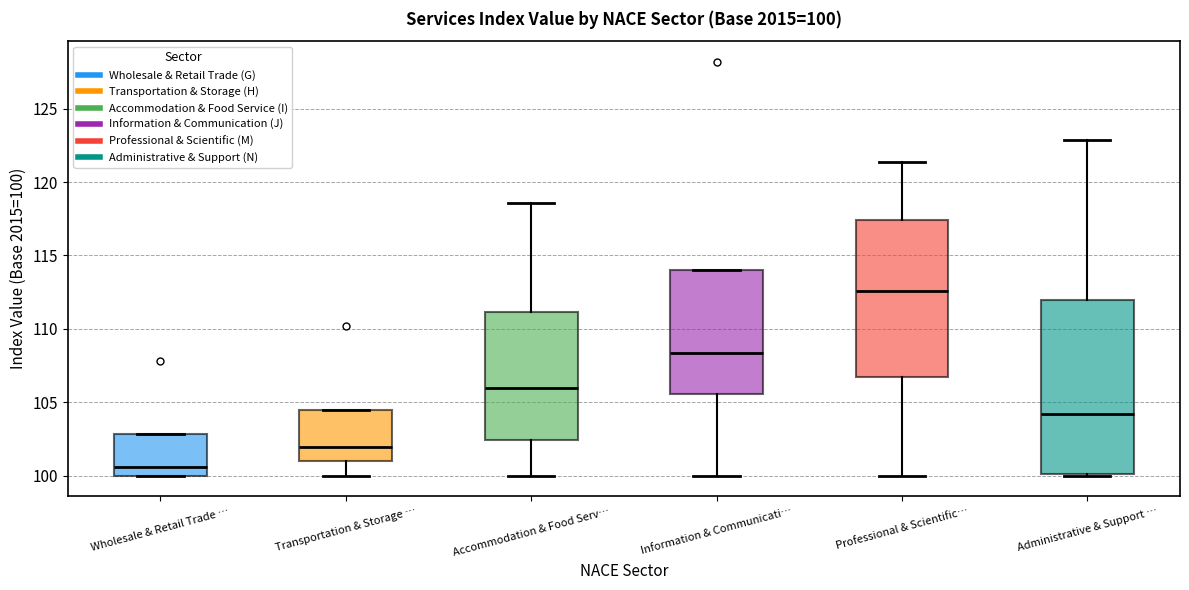

Which box has the highest median line?

Professional & Scientific…